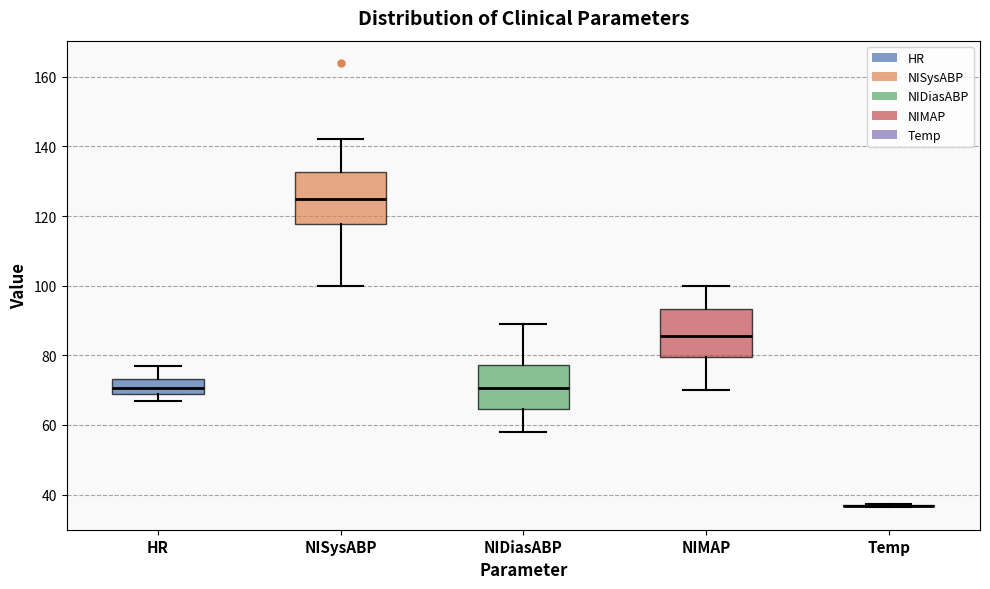

Reading left to right, read every box against the y-axis: the position of its median line, the range the box covers, and the ends of its whiskers. The values are not printed on the chart, so give them approximately, as read against the axis.

HR: median 70 (inside the box), box 70 to 74, whiskers 68 to 78
NISysABP: median 126, box 118 to 132, whiskers 100 to 142
NIDiasABP: median 70, box 64 to 78, whiskers 58 to 90
NIMAP: median 86, box 80 to 94, whiskers 70 to 100
Temp: box collapsed to a line at 36, whiskers 36 to 38